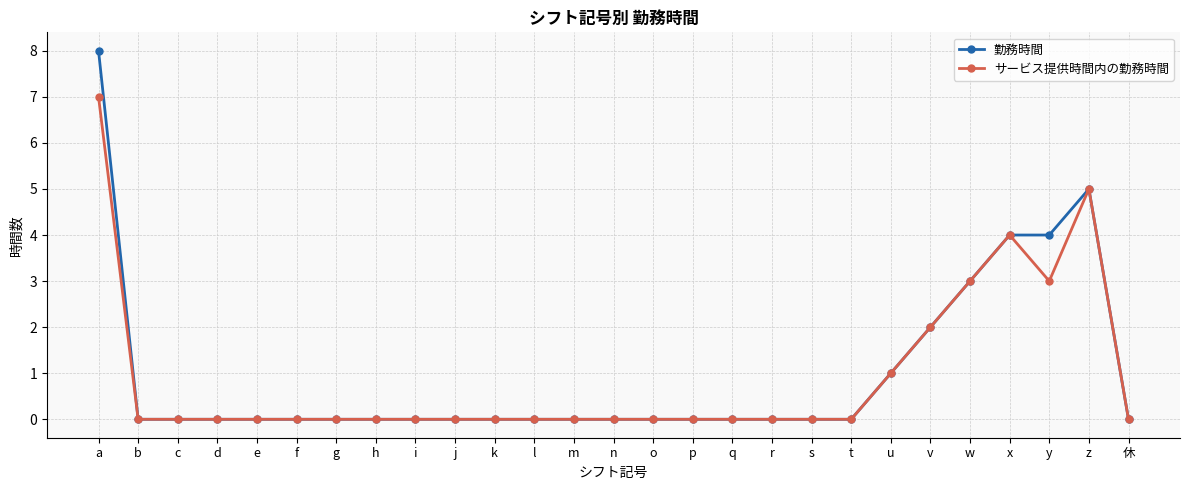

True or false: サービス提供時間内の勤務時間 has a value of -3 at k.

False